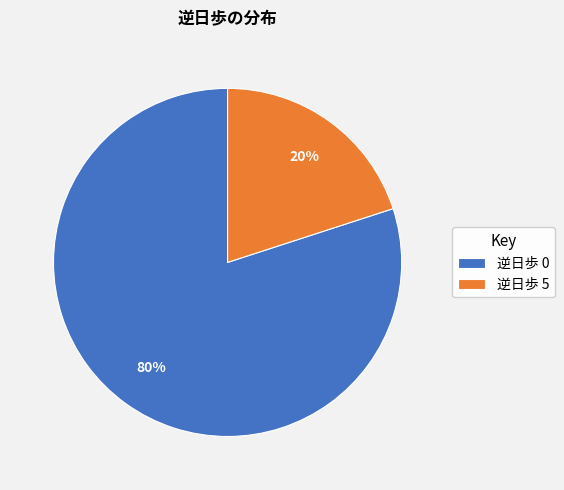

What is the ratio of the value at 逆日歩 0 to the value at 逆日歩 5?

4.0